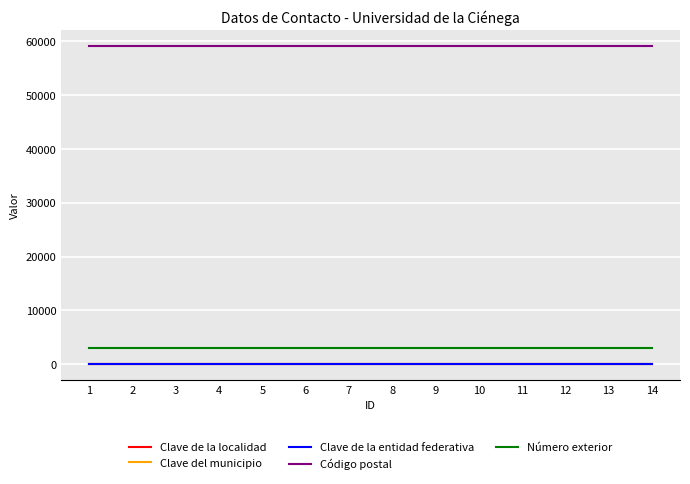

At which category does the chart reach its peak across all series?

1